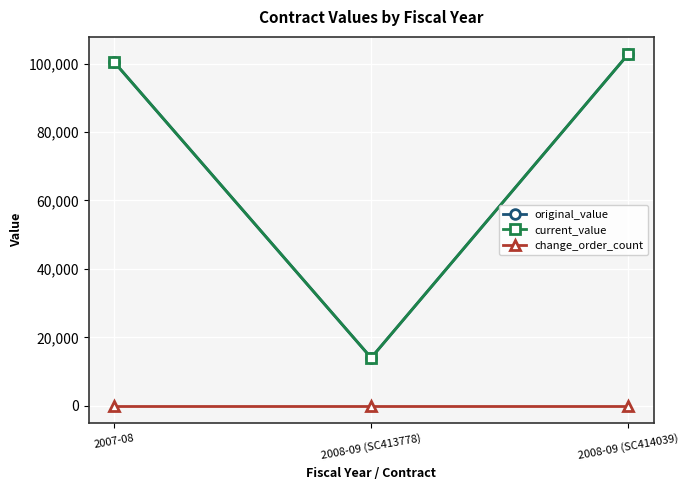

Is this an area chart (filled region under the line)?

No